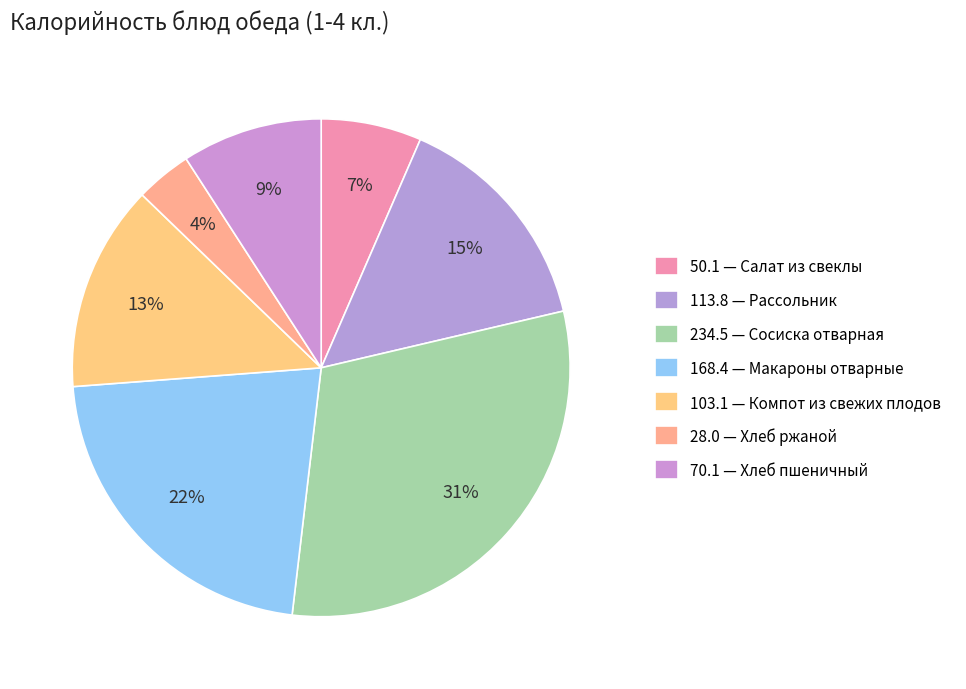

Rank the categories by value from highest to lowest.

Сосиска отварная, Макароны отварные, Рассольник, Компот из свежих плодов, Хлеб пшеничный, Салат из свеклы, Хлеб ржаной